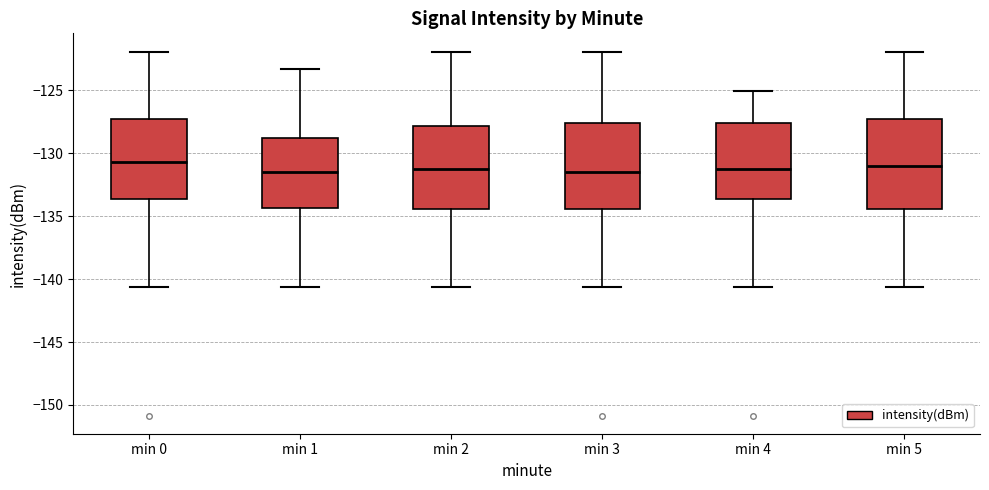

Reading left to right, transcribe this box plot: for each box, give where its median line is, the range the box spans, and where its two whiskers end, as read against the y-axis. The values are not printed on the chart, so give them approximately, as read against the axis.

min 0: median -130.5, box -133.5 to -127.5, whiskers -140.5 to -122.0
min 1: median -131.5, box -134.5 to -129.0, whiskers -140.5 to -123.5
min 2: median -131.0, box -134.5 to -128.0, whiskers -140.5 to -122.0
min 3: median -131.5, box -134.5 to -127.5, whiskers -140.5 to -122.0
min 4: median -131.0, box -133.5 to -127.5, whiskers -140.5 to -125.0
min 5: median -131.0, box -134.5 to -127.5, whiskers -140.5 to -122.0